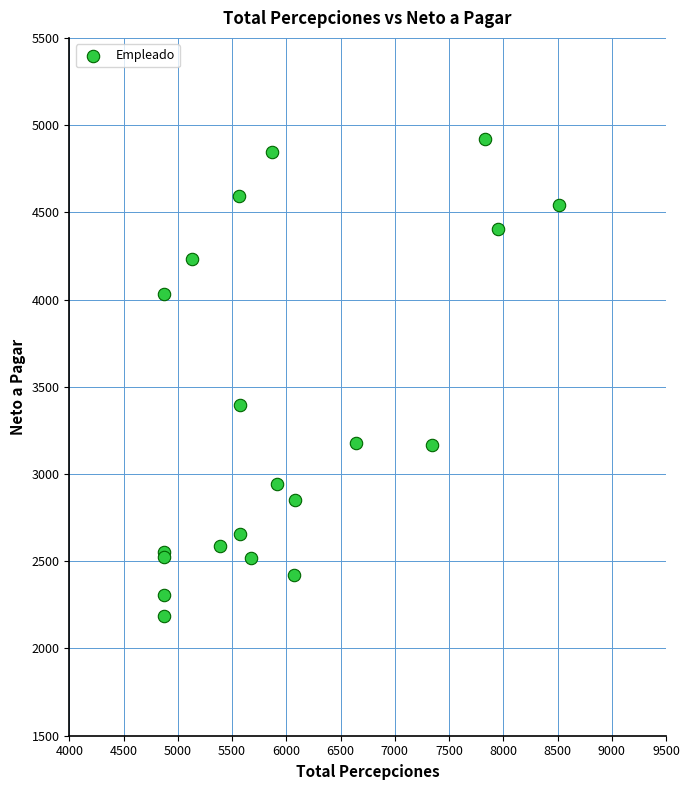

What Y value in the scatter plot is closest to 3553?

3393.6